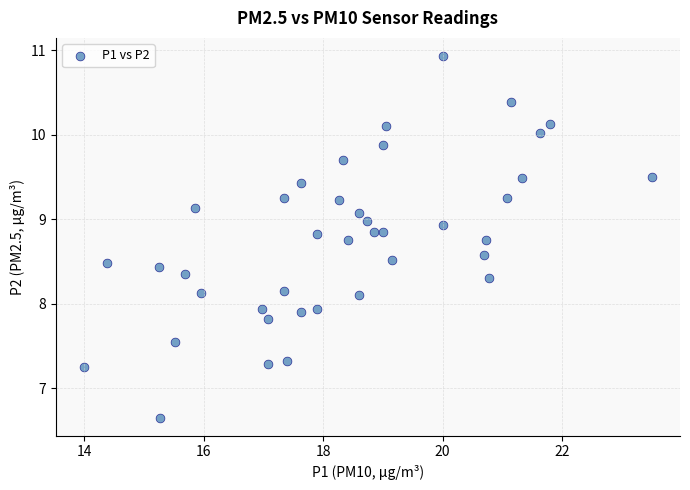

What is the range of Y values (max minus min)?

4.3